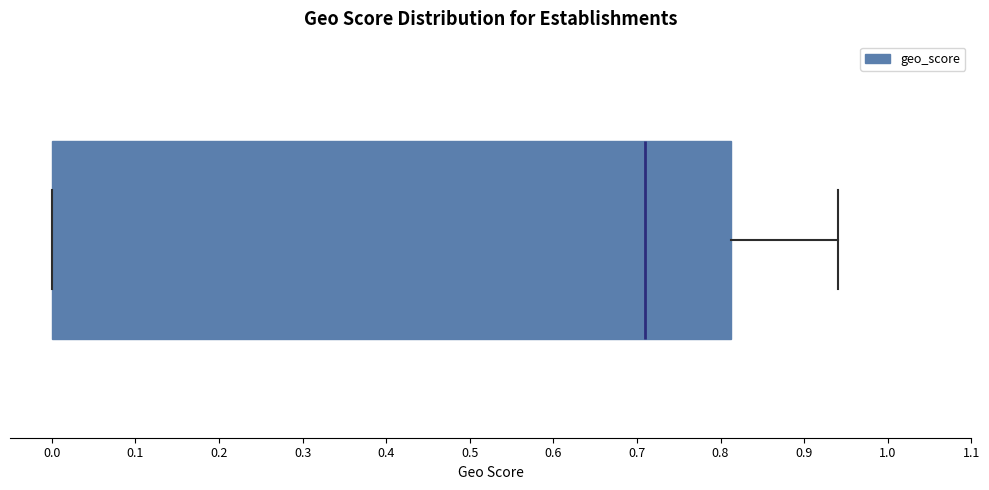

Where is the right edge of the box on the x-axis? The values are not printed on the chart, so give them approximately, as read against the axis.

0.81